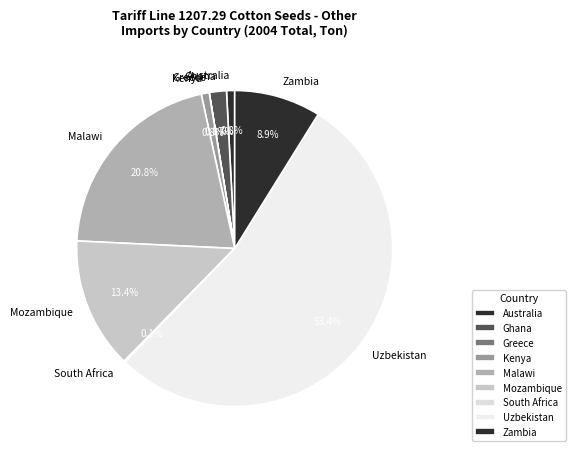

To the nearest percent, what is the average slice percentage?

11%